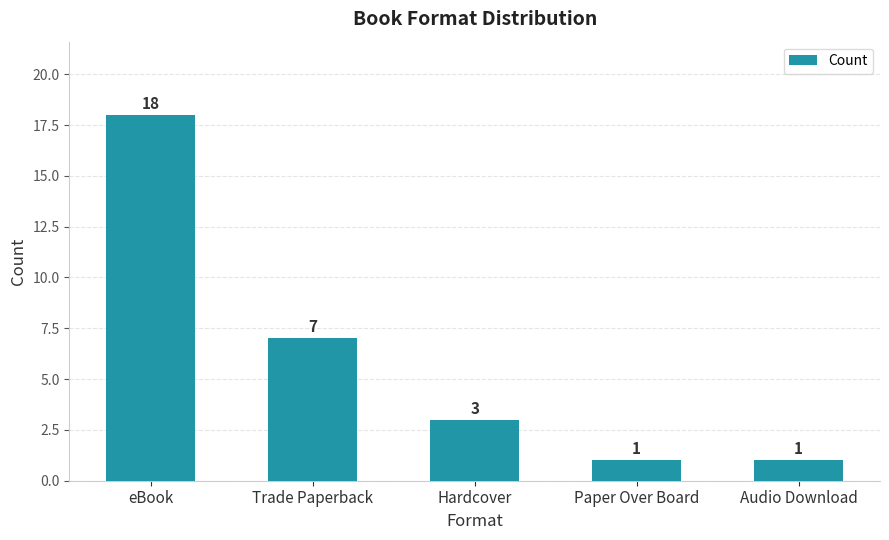

At which label is the value closest to 9?

Trade Paperback